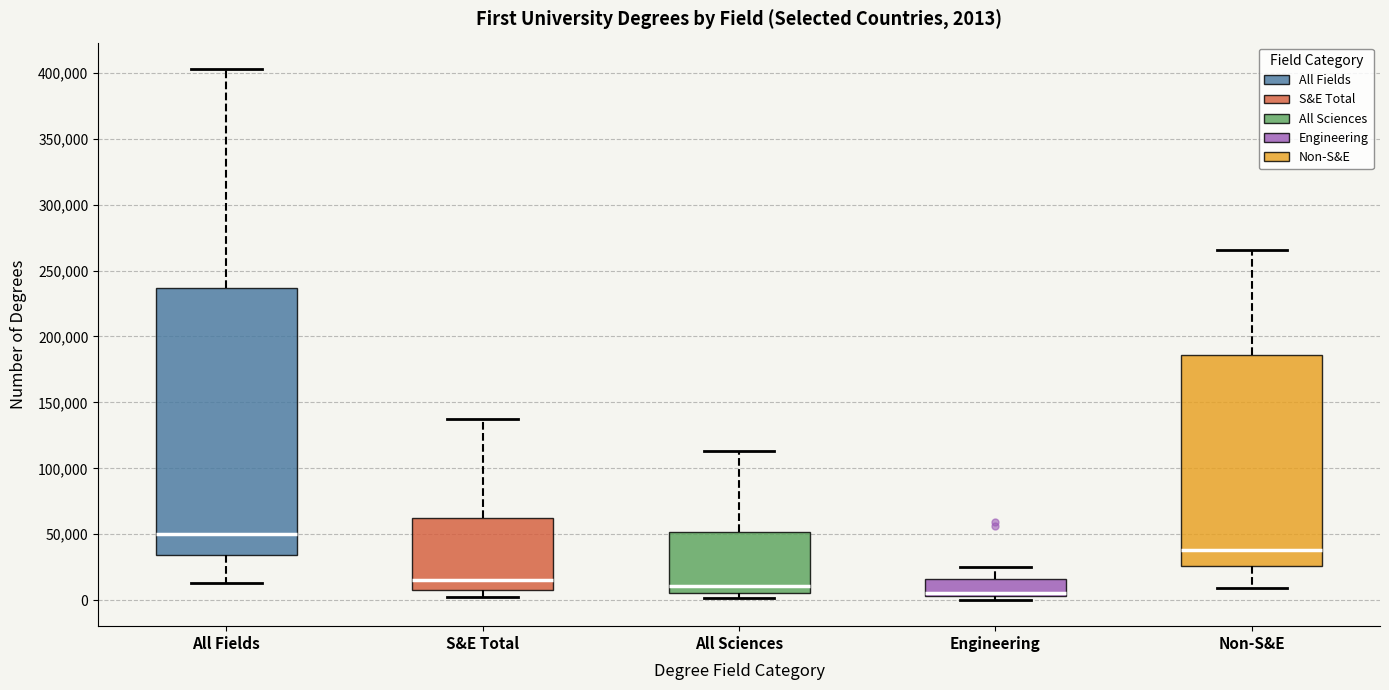

Which box's median line is the highest?

All Fields